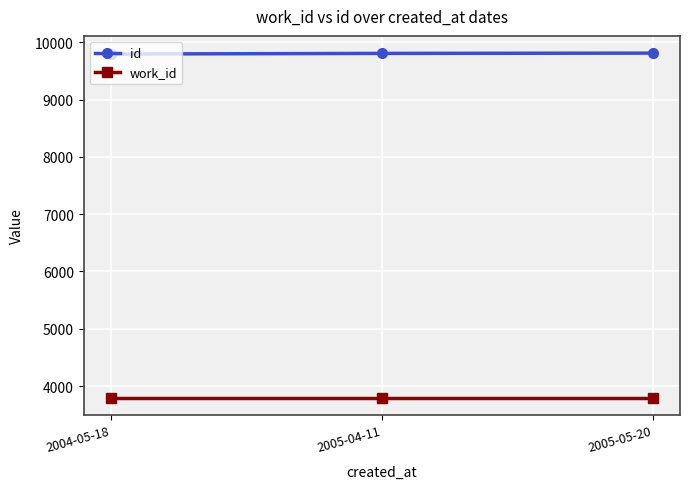

What is the total value across all series at 2004-05-18?

13593